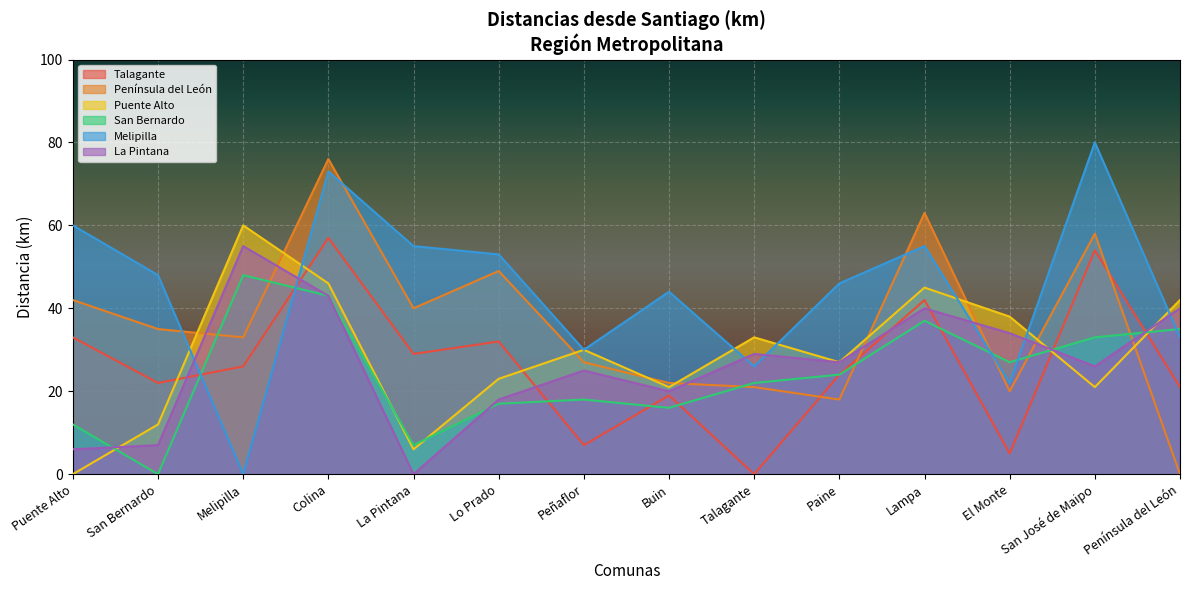

Which series has the largest total across all categories?

Melipilla